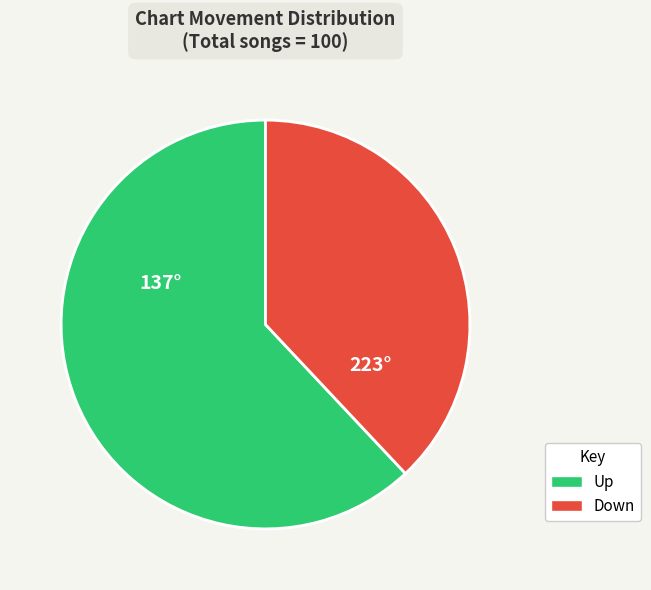

Does any single category account for the majority?

Yes